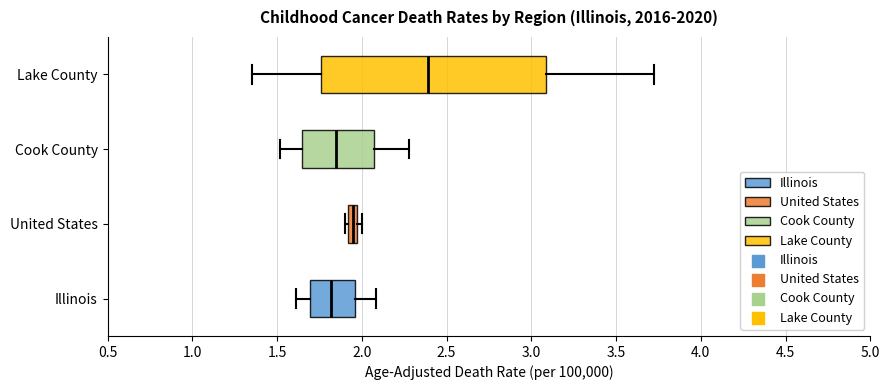

Which box's median line is the furthest to the right?

Lake County